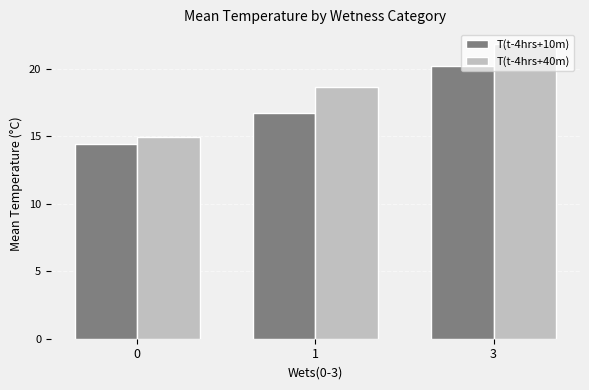

Count the number of data series in this chart.

2